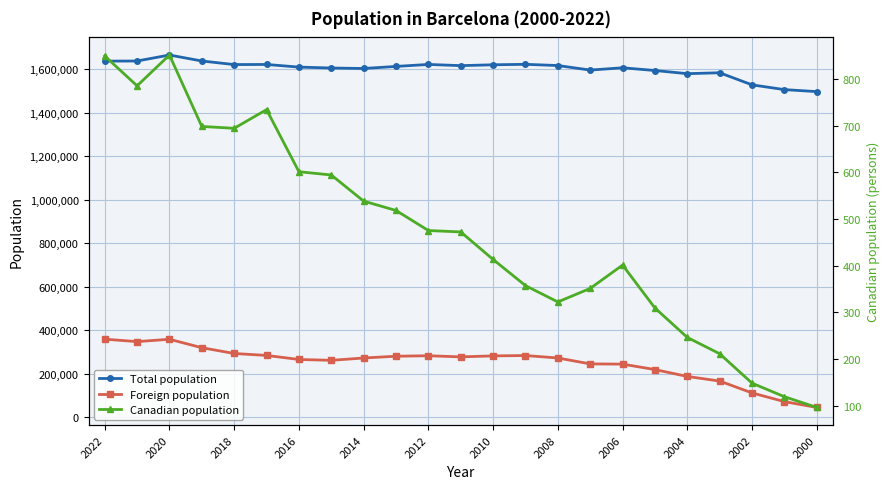

Reading left to right, what are all the values shown in this chart?

Total population: 1636193	1636732	1664182	1636762	1620343	1620809	1608746	1604555	1602386	1611822	1620943	1615448	1619337	1621537	1615908	1595110	1605602	1593075	1578546	1582738	1527190	1505325	1496266
Foreign population: 359480	348302	359087	320382	293787	284907	266323	262459	273121	281225	283445	278269	282794	284385	273175	245999	244988	219941	188373	167223	112773	72784	46091
Canadian population: 849	785	851	698	694	734	601	594	538	518	475	472	413	357	322	351	401	309	246	211	148	119	96